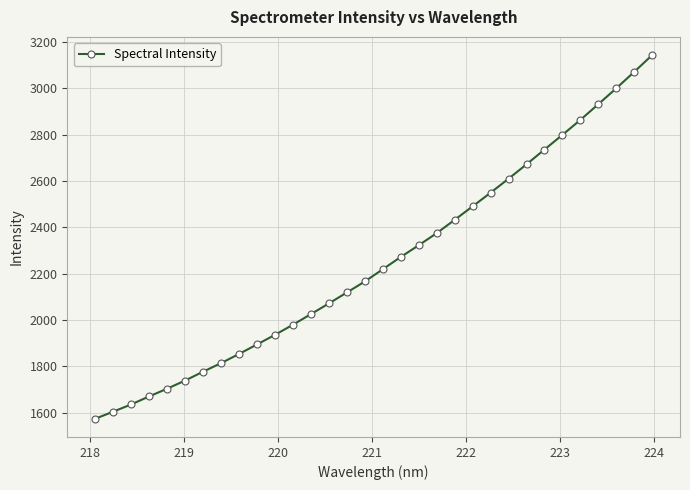

What is the difference between the maximum and minimum values?

1570.7